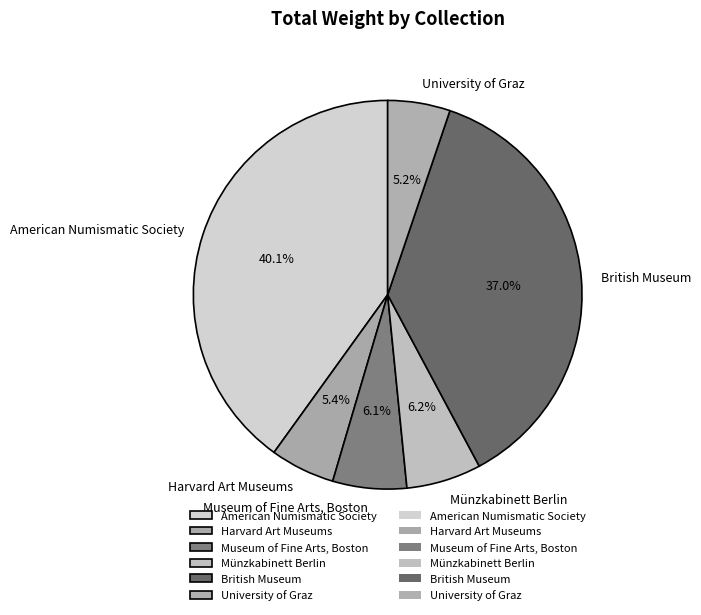

Is the sum of British Museum and Harvard Art Museums greater than half?

No